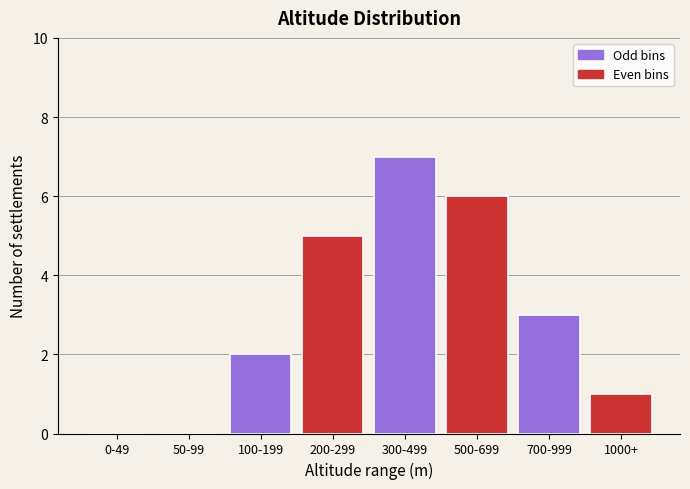

Reading right to left, transcribe all the data shown in this chart.

1000+=1	700-999=3	500-699=6	300-499=7	200-299=5	100-199=2	50-99=0	0-49=0